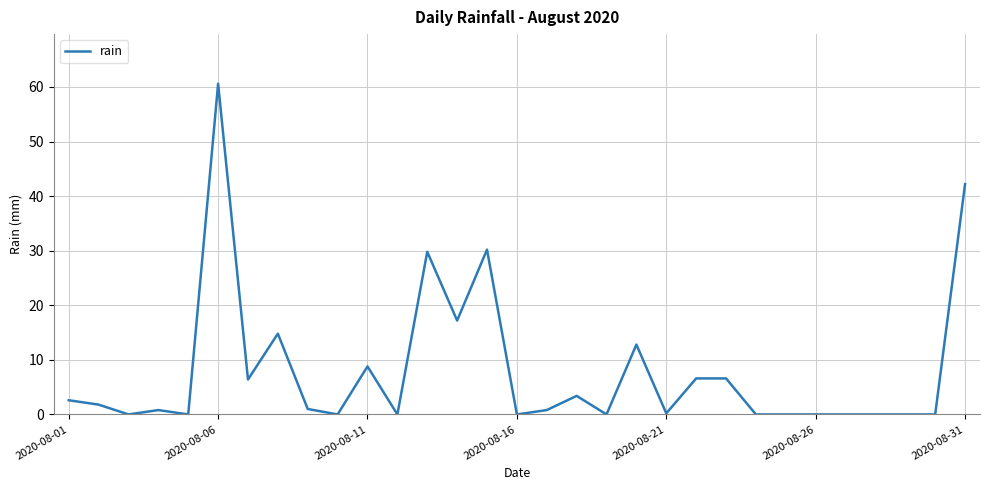

What is the greatest value displayed?

60.6